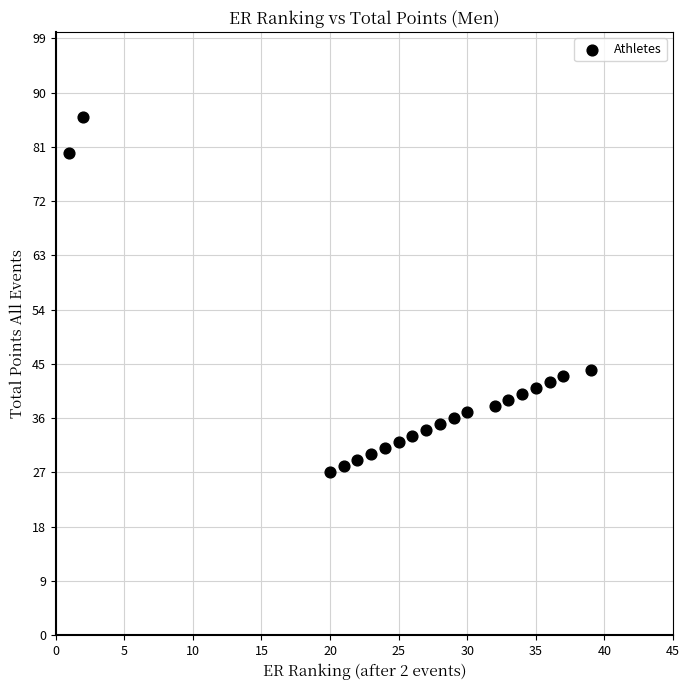

What Y value in the scatter plot is closest to 56?

44